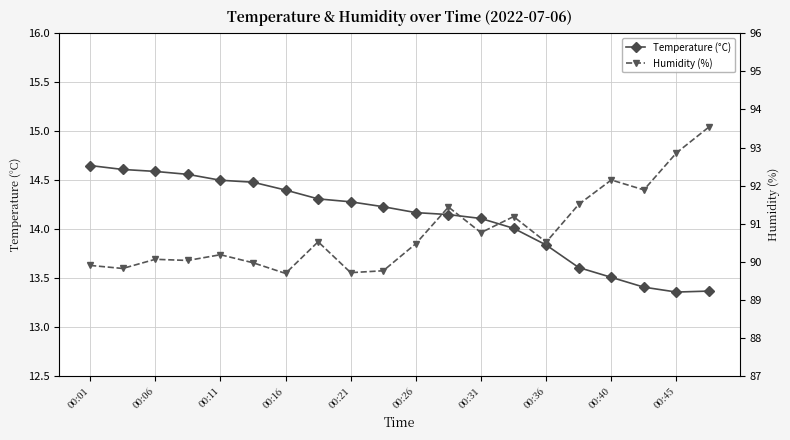

Which series has the largest range (max minus min)?

Humidity (%)